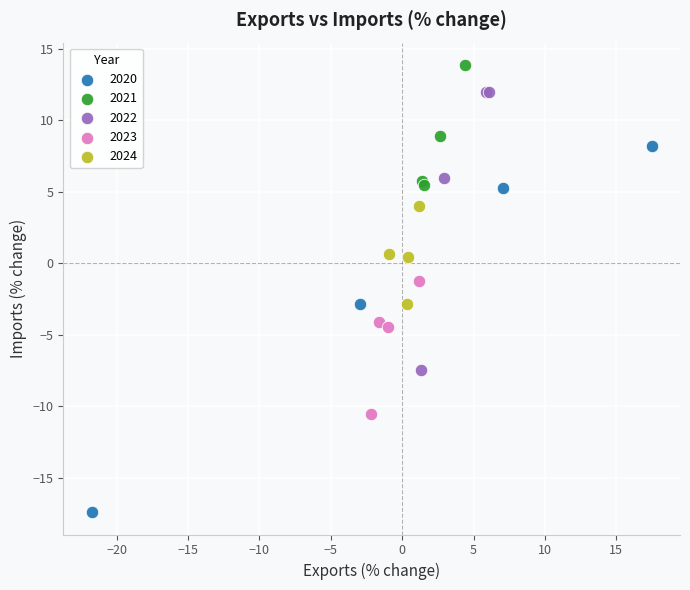

Which series contains the lowest Y value?

2020